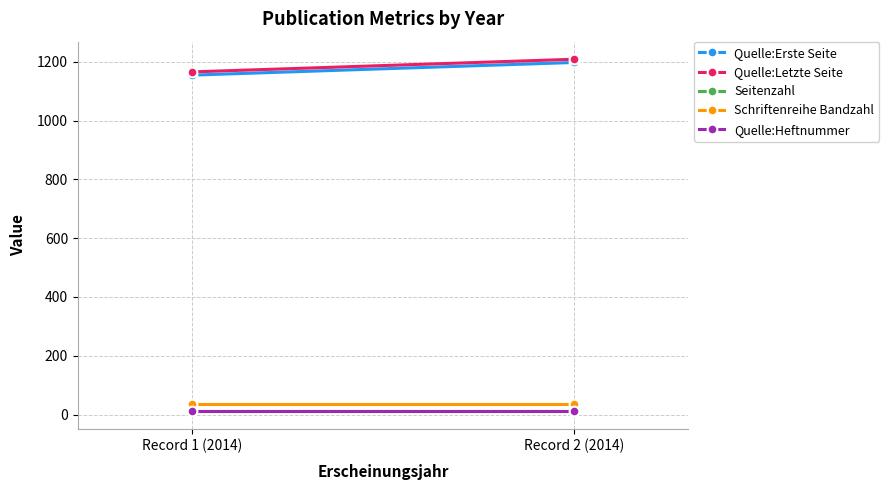

What is the sum of the Quelle:Erste Seite values at Record 1 (2014) and Record 2 (2014)?

2353